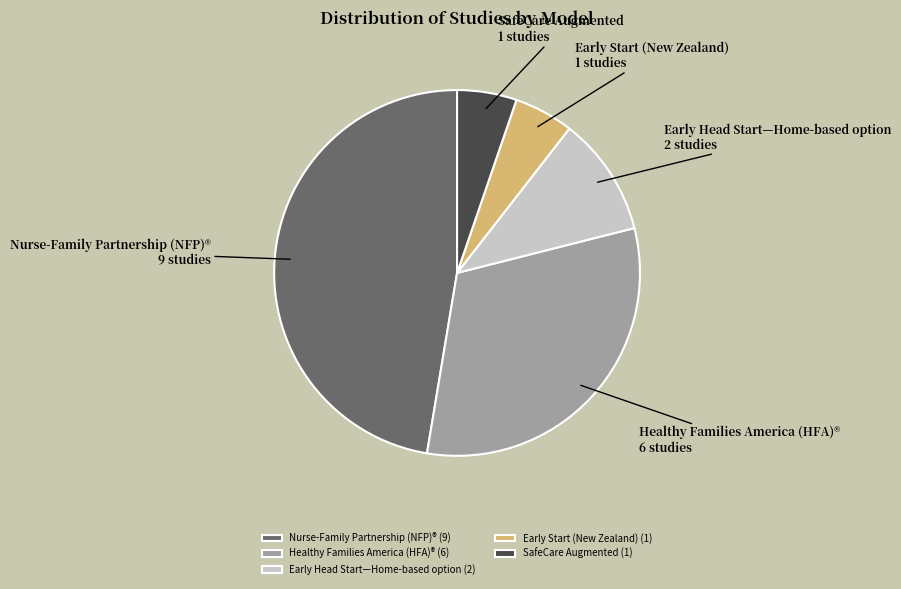

Which has a higher value, Healthy Families America (HFA)® or Nurse-Family Partnership (NFP)®?

Nurse-Family Partnership (NFP)®